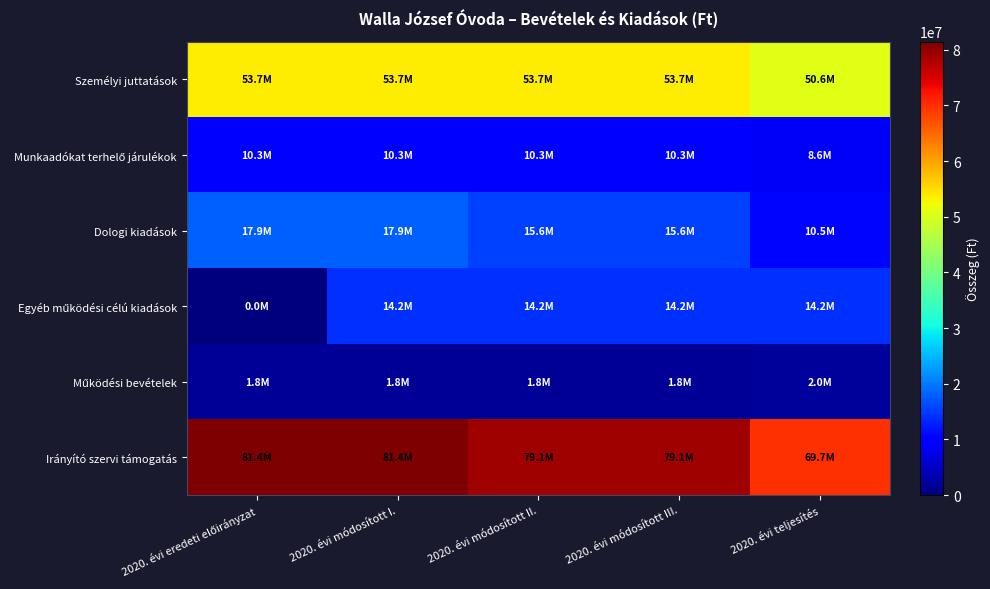

At how many categories does at least one series exceed 39226455?

5